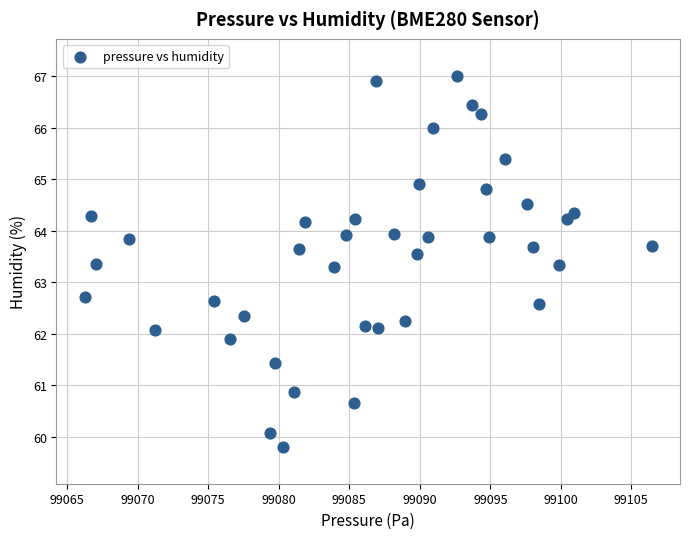

What is the range of X values (max minus min)?

40.2